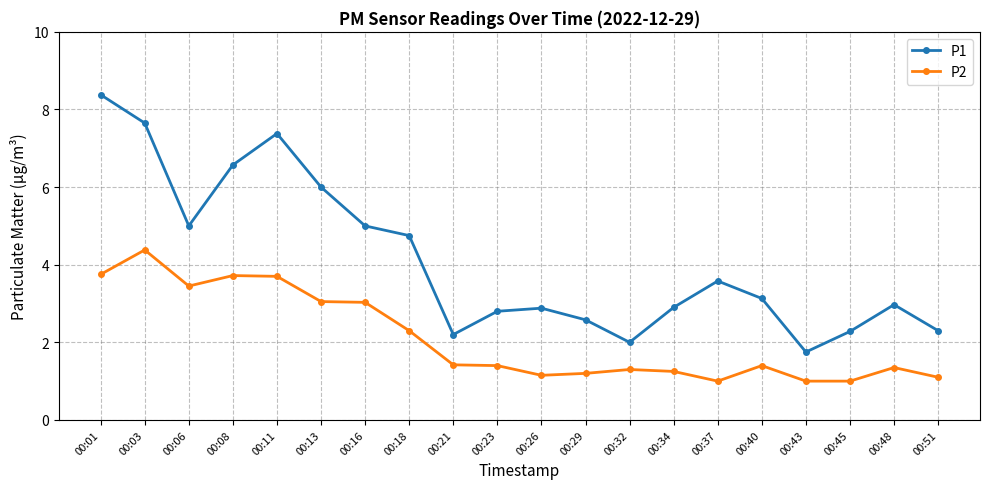

Where is the first local maximum for P2?

00:03